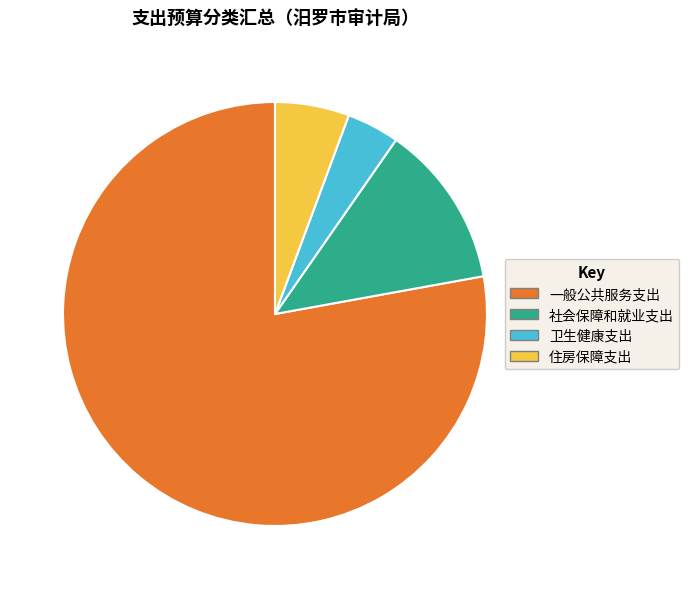

What is the majority slice?

一般公共服务支出